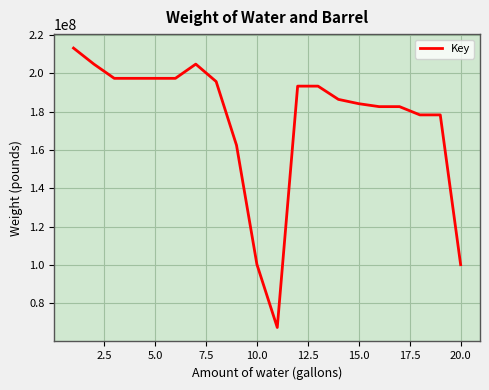

What is the greatest value displayed?

213165389